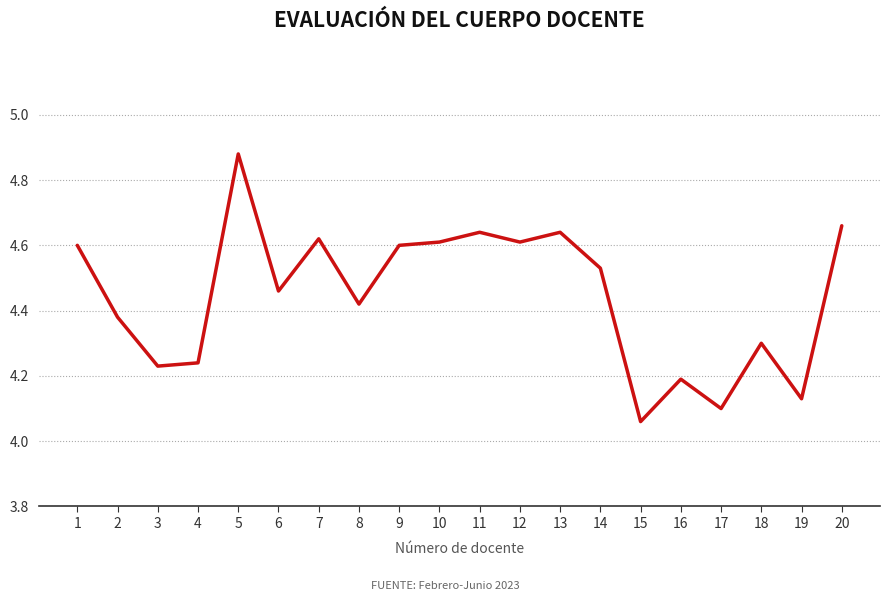

What is the difference between the maximum and minimum values?

0.8